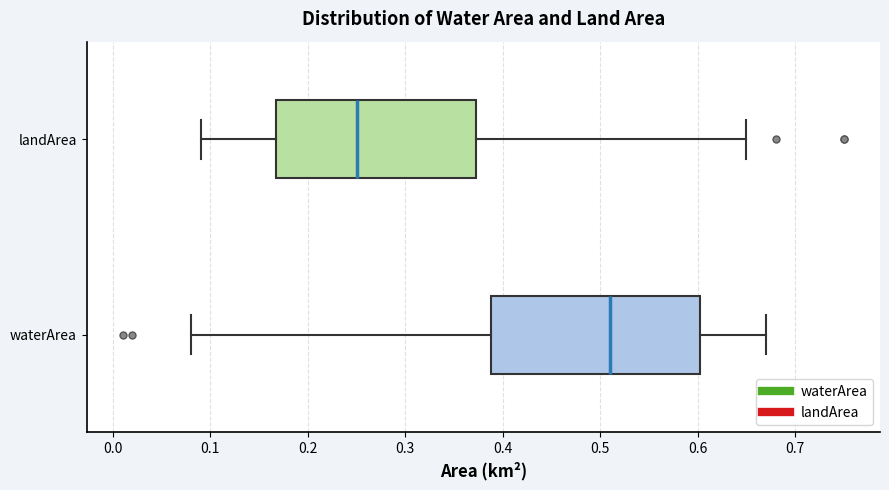

Where is the left edge of the box for waterArea on the x-axis? The values are not printed on the chart, so give them approximately, as read against the axis.

0.39